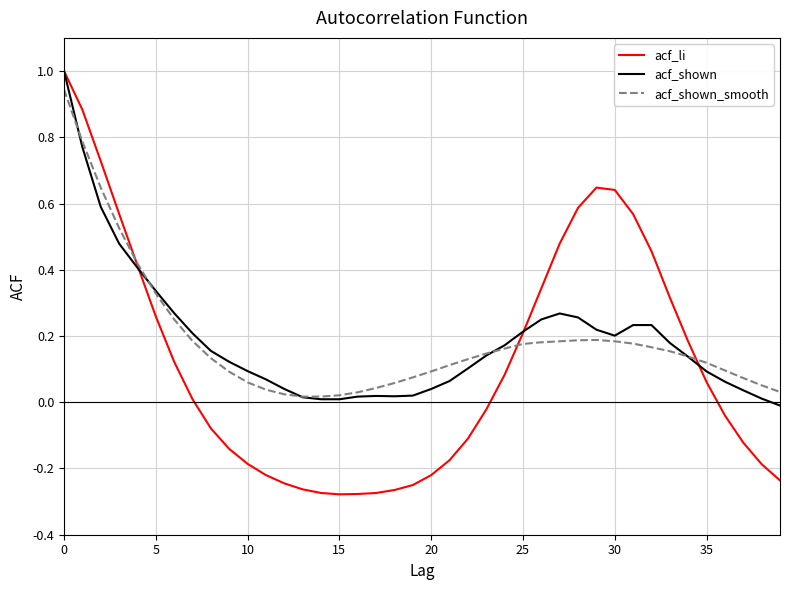

What is the maximum value shown in the chart?

1.0